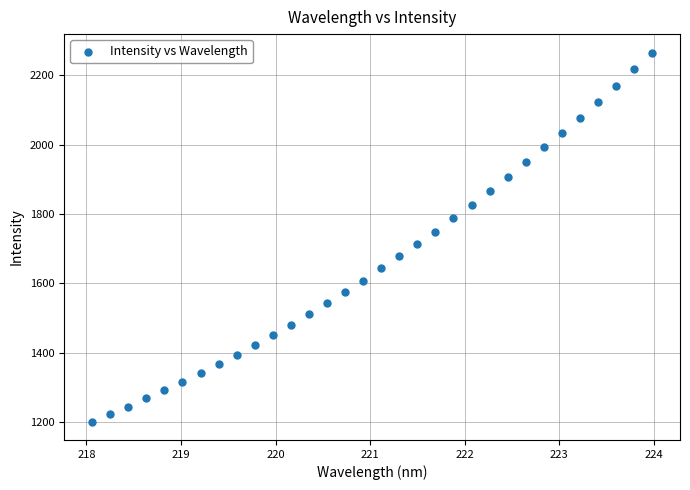

What is the range of X values (max minus min)?

5.9